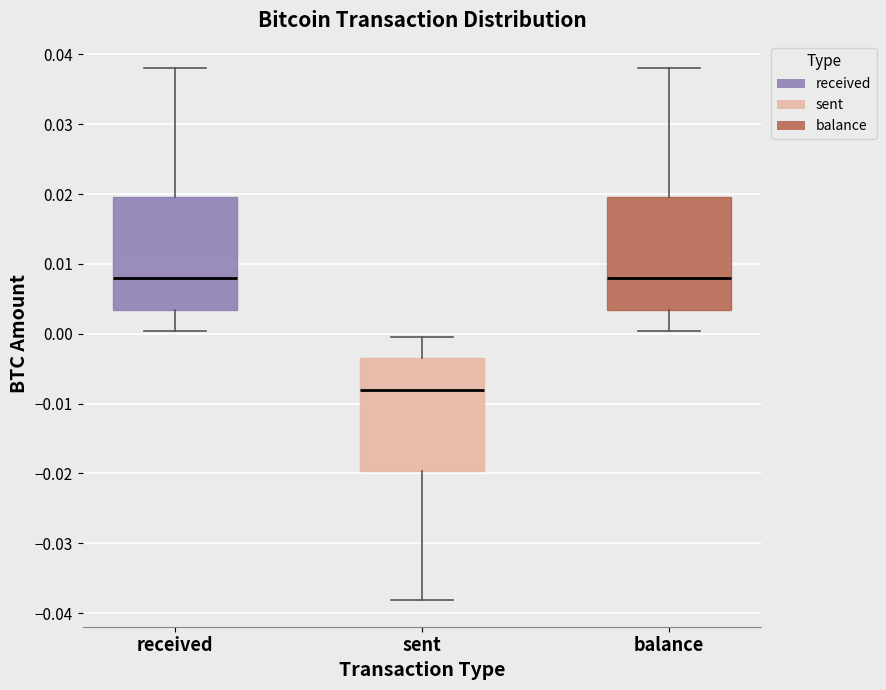

Reading left to right, read every box against the y-axis: the position of its median line, the range the box covers, and the ends of its whiskers. The values are not printed on the chart, so give them approximately, as read against the axis.

received: median 0.008, box 0.003 to 0.020, whiskers 0.000 to 0.038
sent: median -0.008, box -0.020 to -0.003, whiskers -0.038 to 0.000
balance: median 0.008, box 0.003 to 0.020, whiskers 0.000 to 0.038